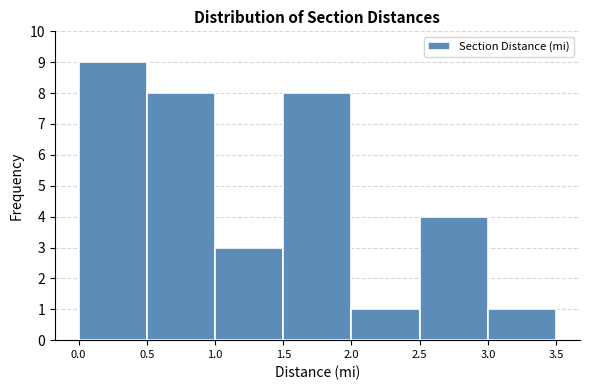

Reading left to right, transcribe this chart: for each bar, give the range it covers on the x-axis and its height. The values are not printed on the chart, so give them approximately, as read against the axis.

0.0 to 0.5: 9
0.5 to 1.0: 8
1.0 to 1.5: 3
1.5 to 2.0: 8
2.0 to 2.5: 1
2.5 to 3.0: 4
3.0 to 3.5: 1